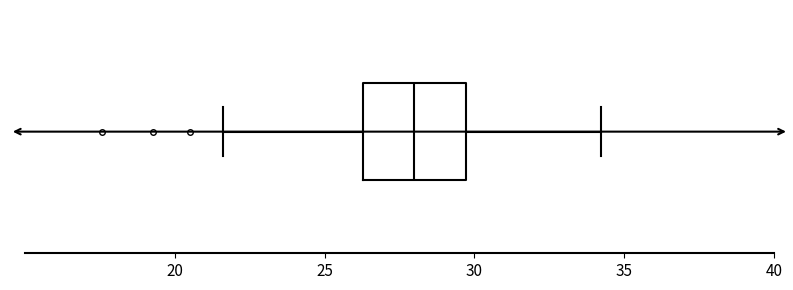

Where does the median line of the box sit on the x-axis? The values are not printed on the chart, so give them approximately, as read against the axis.

28.0